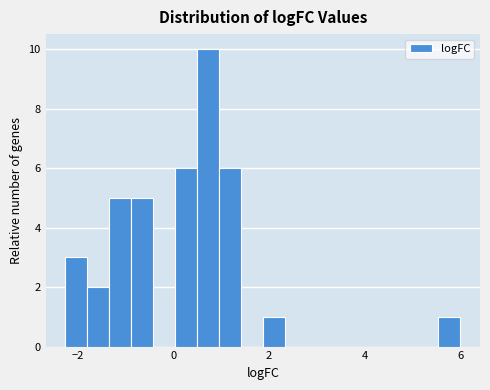

Read against the x-axis, roughly where is the centre of the tallest bar?

0.8